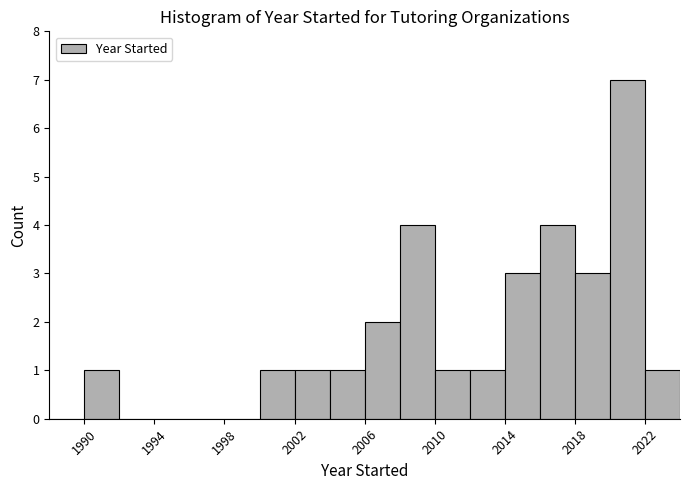

Reading left to right, list every bar in this chart as the range it spans on the x-axis followed by its height. The values are not printed on the chart, so give them approximately, as read against the axis.

1988 to 1990: 0
1990 to 1992: 1
1992 to 1994: 0
1994 to 1996: 0
1996 to 1998: 0
1998 to 2000: 0
2000 to 2002: 1
2002 to 2004: 1
2004 to 2006: 1
2006 to 2008: 2
2008 to 2010: 4
2010 to 2012: 1
2012 to 2014: 1
2014 to 2016: 3
2016 to 2018: 4
2018 to 2020: 3
2020 to 2022: 7
2022 to 2024: 1